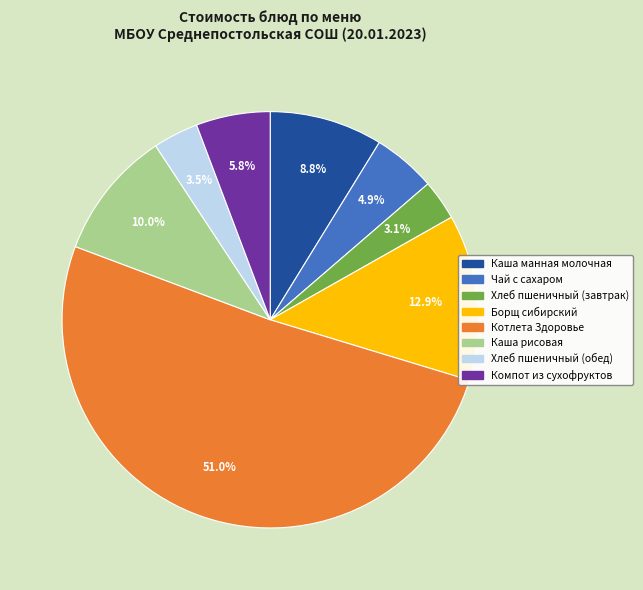

What percentage is NOT represented by Котлета Здоровье?

49.0%